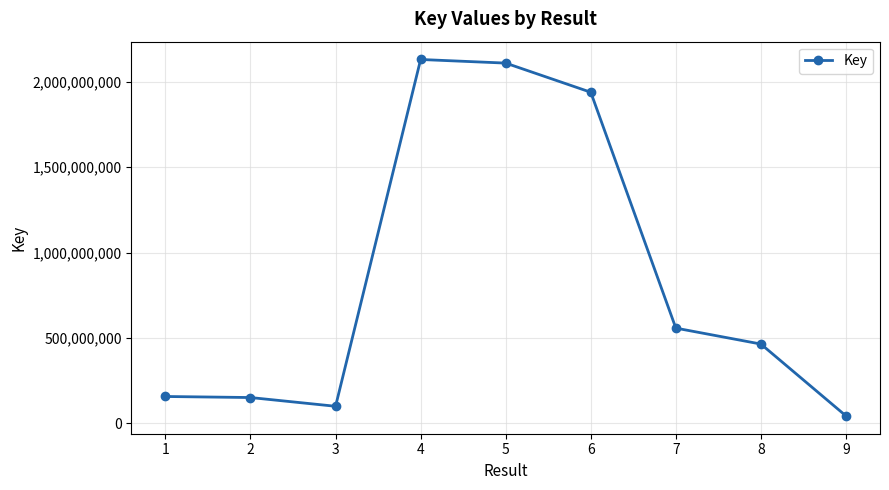

What is the difference between the values at 3 and 9?

56296255